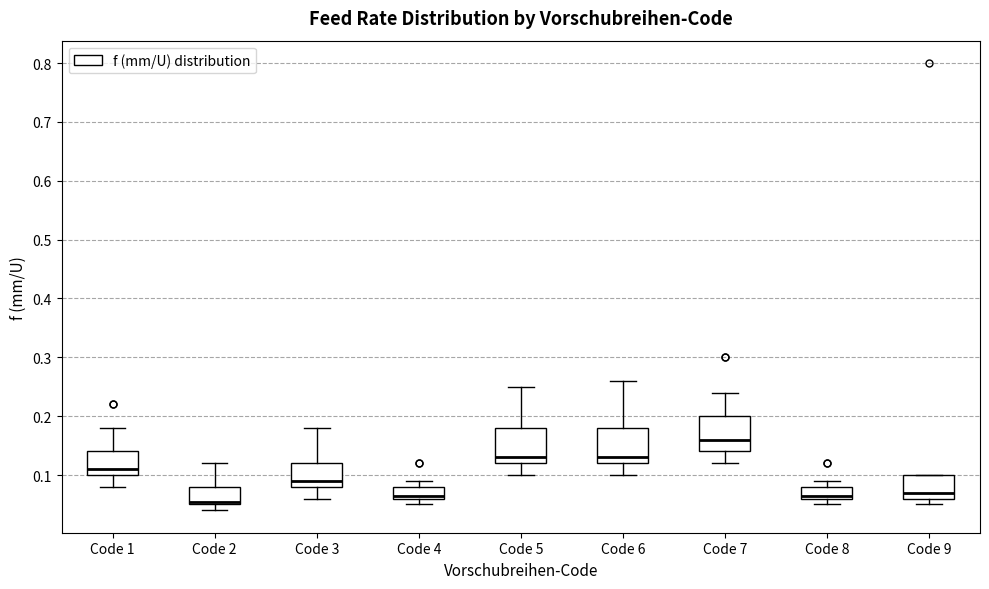

Reading left to right, transcribe this box plot: for each box, give where its median line is, the range the box spans, and where its two whiskers end, as read against the y-axis. The values are not printed on the chart, so give them approximately, as read against the axis.

Code 1: median 0.11, box 0.10 to 0.14, whiskers 0.08 to 0.18
Code 2: median 0.06, box 0.05 to 0.08, whiskers 0.04 to 0.12
Code 3: median 0.09, box 0.08 to 0.12, whiskers 0.06 to 0.18
Code 4: median 0.07, box 0.06 to 0.08, whiskers 0.05 to 0.09
Code 5: median 0.13, box 0.12 to 0.18, whiskers 0.10 to 0.25
Code 6: median 0.13, box 0.12 to 0.18, whiskers 0.10 to 0.26
Code 7: median 0.16, box 0.14 to 0.20, whiskers 0.12 to 0.24
Code 8: median 0.07, box 0.06 to 0.08, whiskers 0.05 to 0.09
Code 9: median 0.07, box 0.06 to 0.10, whiskers 0.05 to 0.10